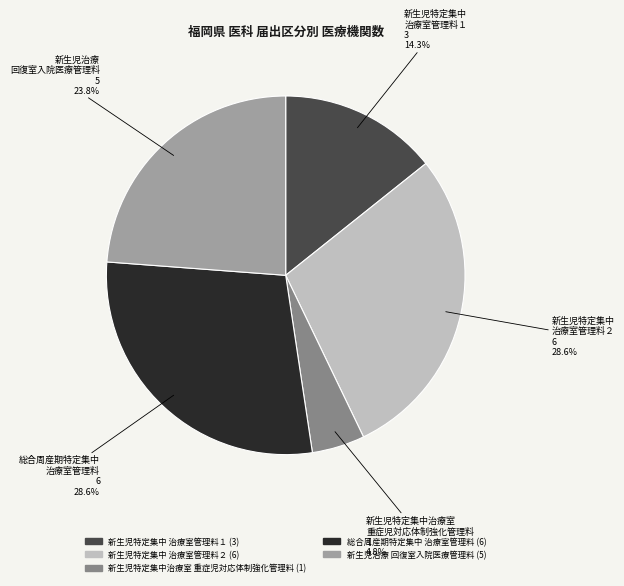

Does any single category account for the majority?

No